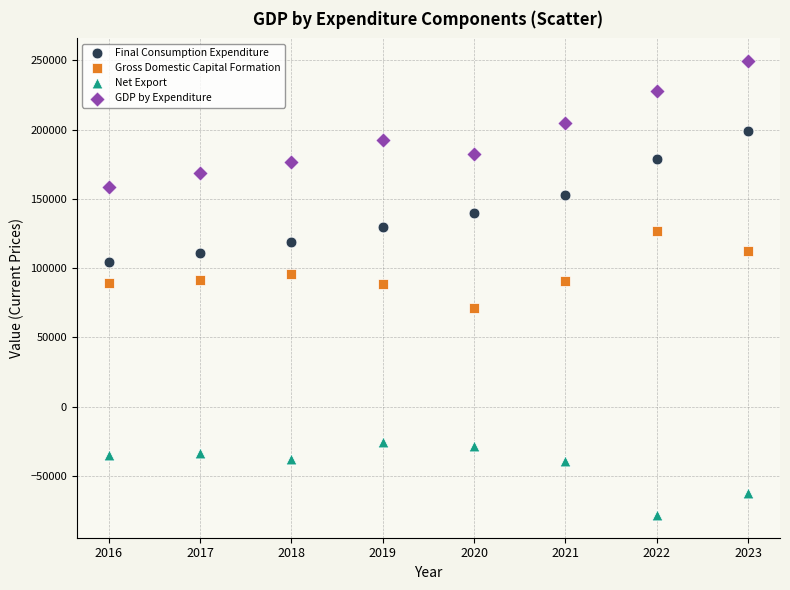

Across all data points, what is the range of Y values (max minus min)?

327635.1